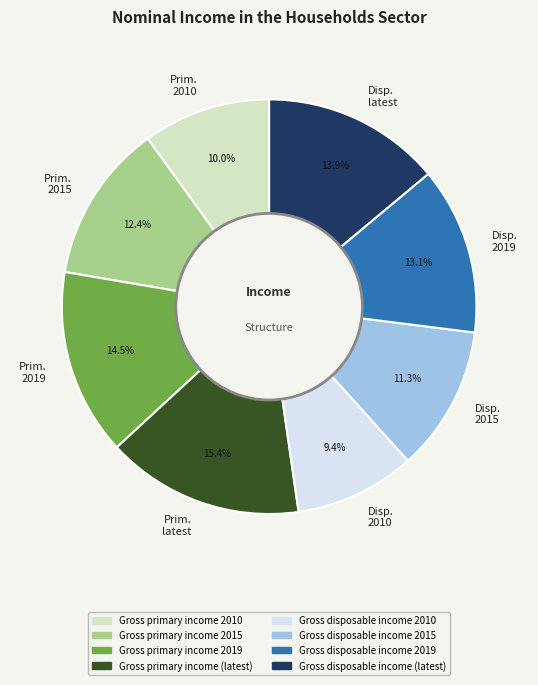

How many segments does this pie chart have?

8